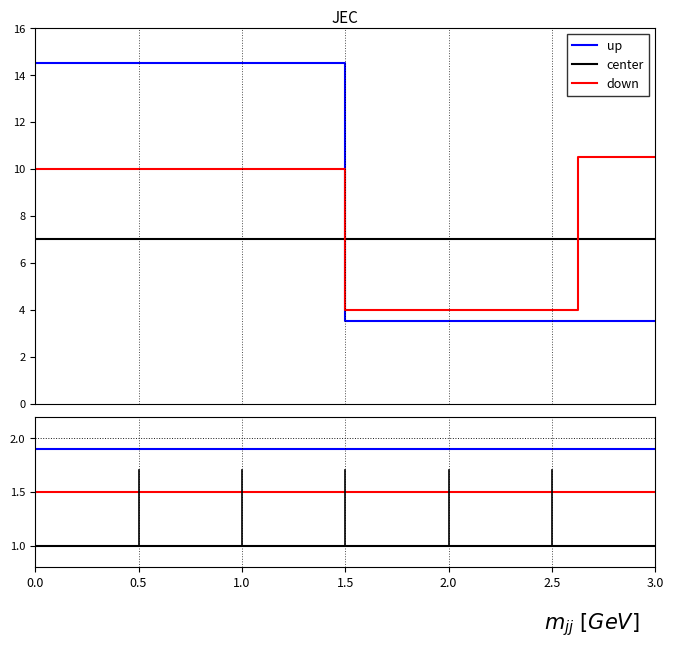

What is the minimum value shown in the chart?

1.0